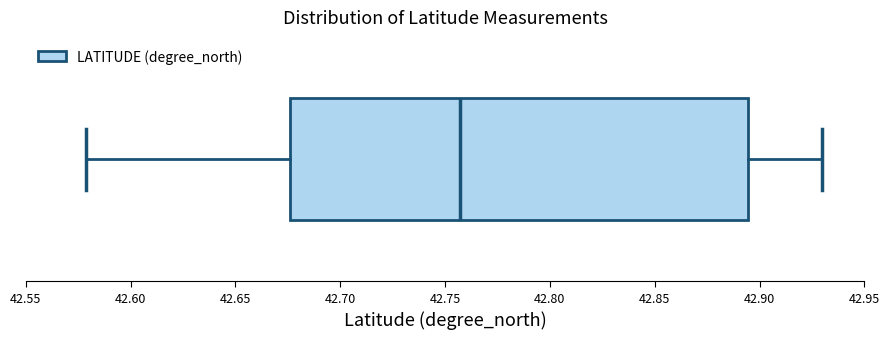

Where does the left whisker of the box end on the x-axis? The values are not printed on the chart, so give them approximately, as read against the axis.

42.580